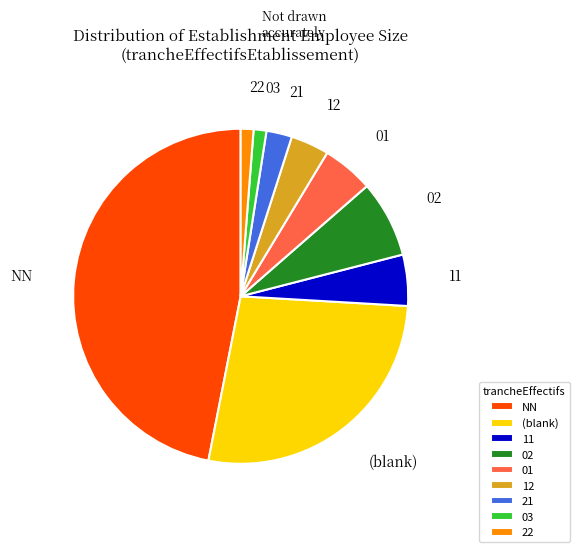

Do NN and 02 together represent more than half of the pie?

Yes